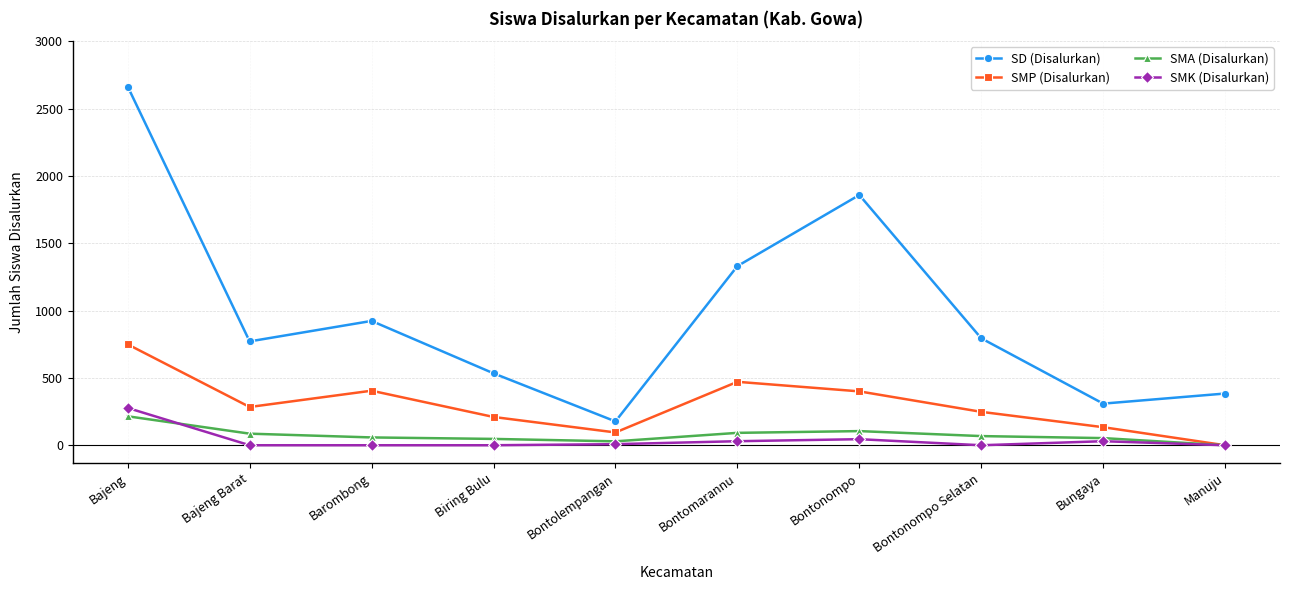

What are all the series names shown in the legend?

SD (Disalurkan), SMP (Disalurkan), SMA (Disalurkan), SMK (Disalurkan)